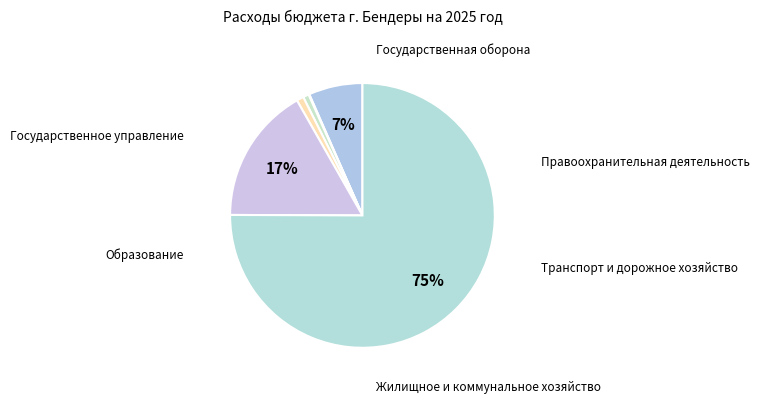

Does any single category account for the majority?

Yes